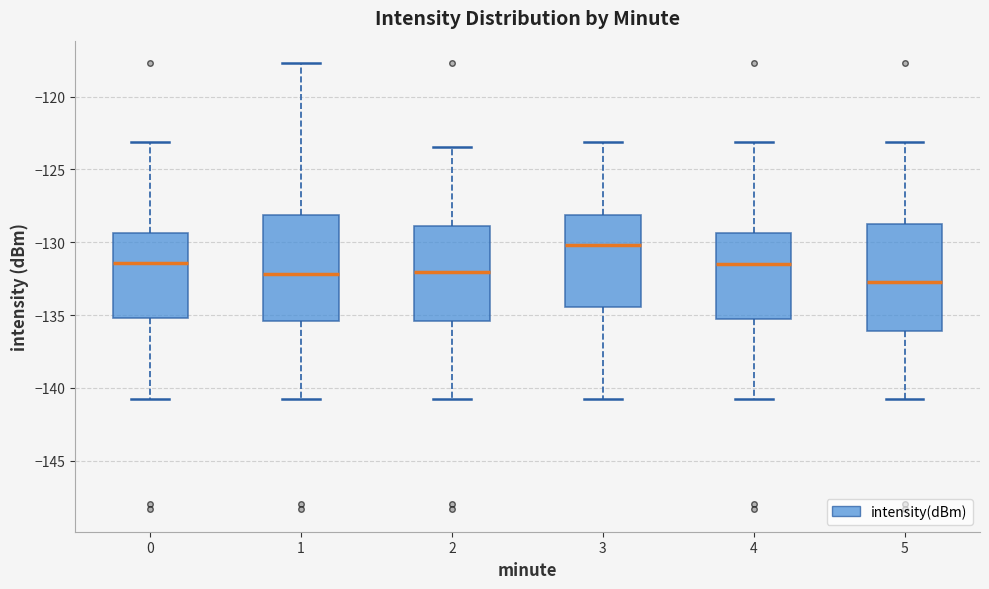

Where does the median line of the box at x = 1 sit on the y-axis? The values are not printed on the chart, so give them approximately, as read against the axis.

-132.0